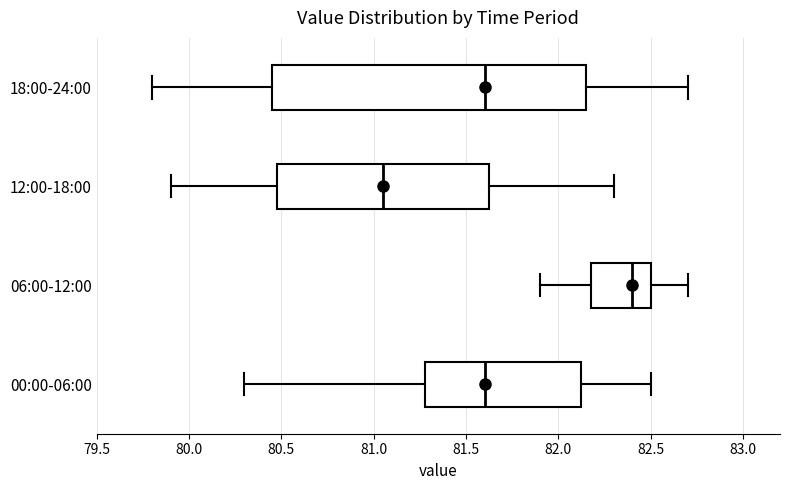

Which box is the widest, from its left edge to its right edge?

18:00-24:00